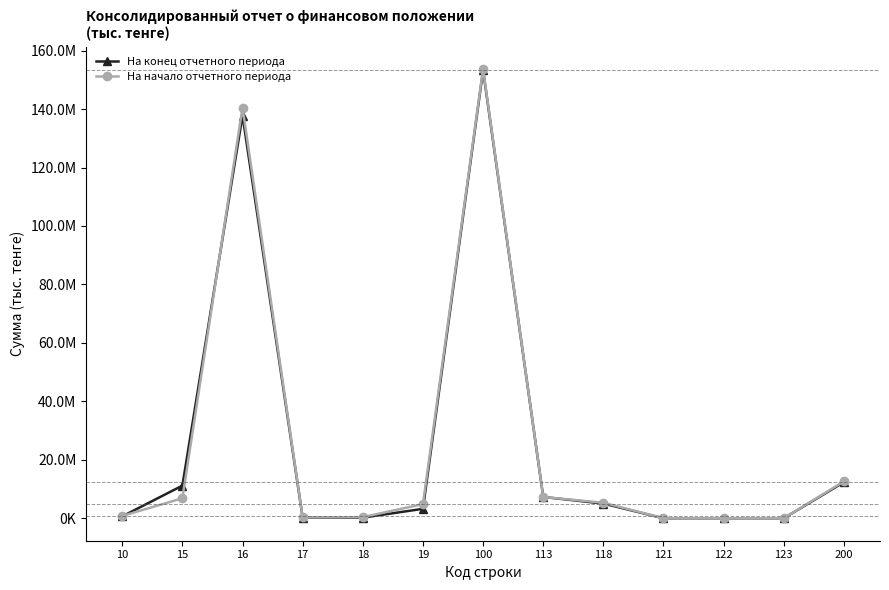

What value does the На начало отчетного периода series have at 121?

6383.3